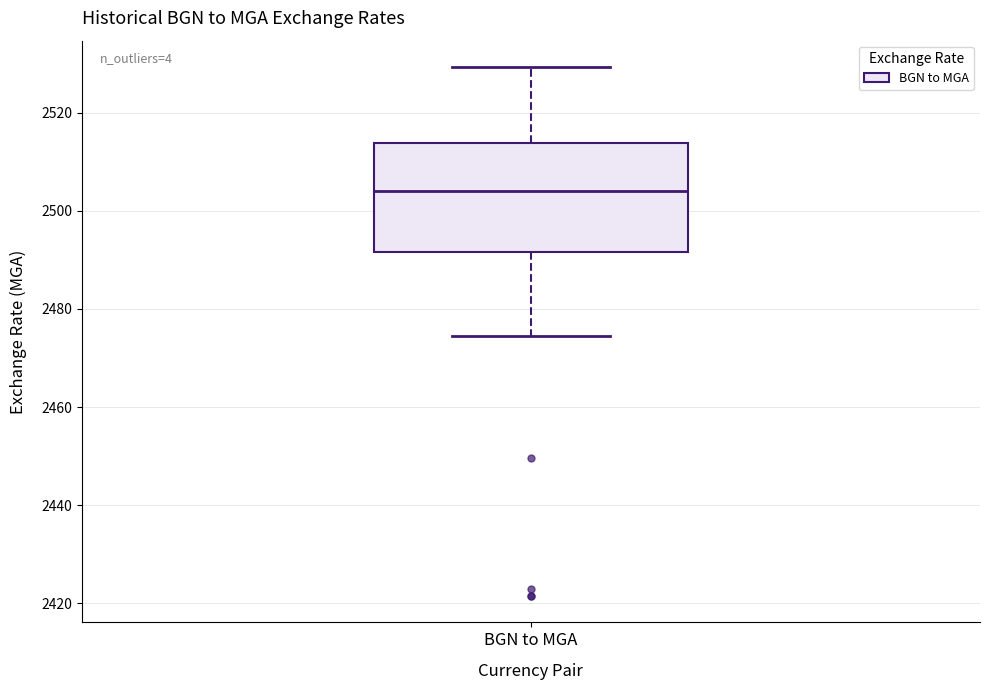

Read this box plot against the y-axis: the position of the median line, the range covered by the box, and the ends of both whiskers. The values are not printed on the chart, so give them approximately, as read against the axis.

median 2504, box 2492 to 2514, whiskers 2474 to 2530